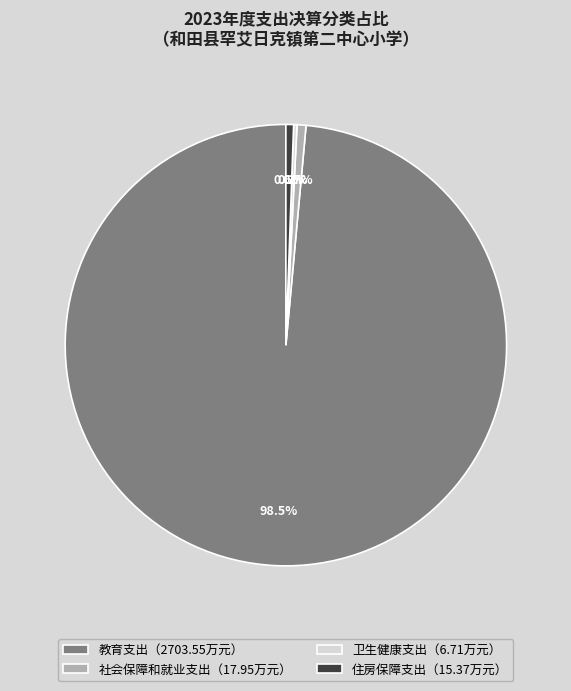

What portion of the pie excludes 住房保障支出（15.37万元）?

99.4%